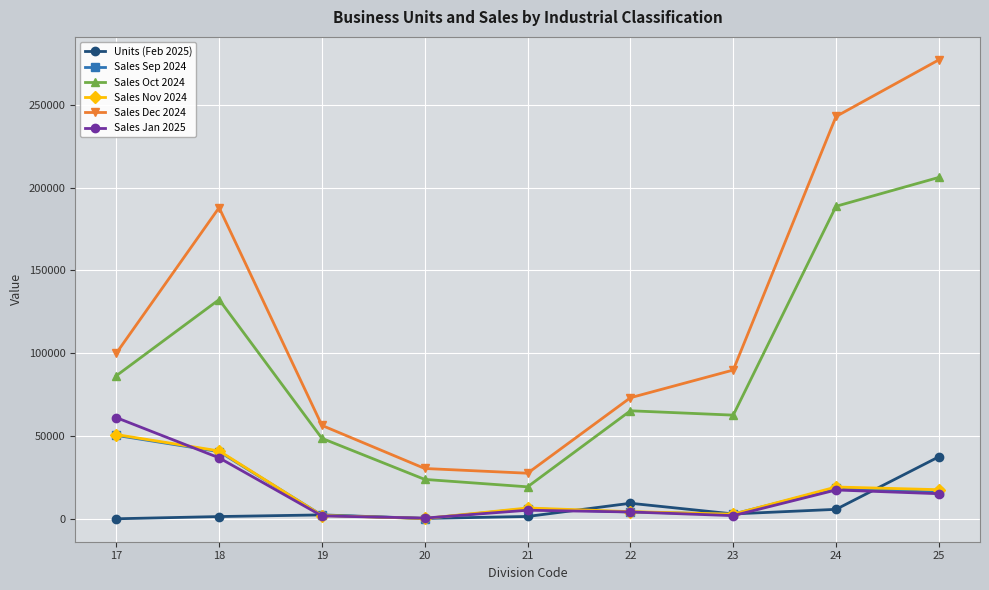

How many values in the Sales Dec 2024 series are below 89931?

4